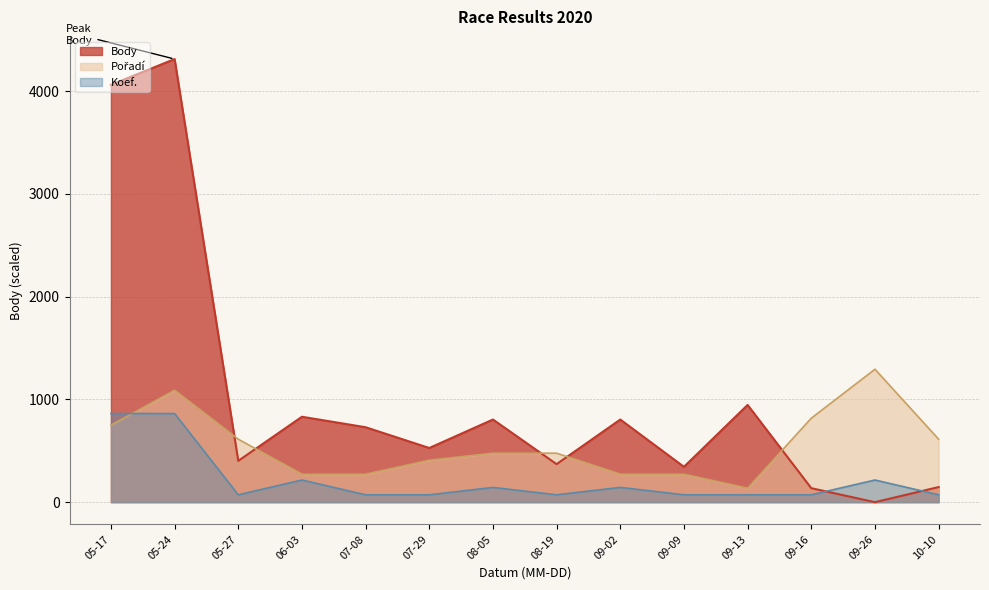

What is the total value across all series at 09-02?

1220.0